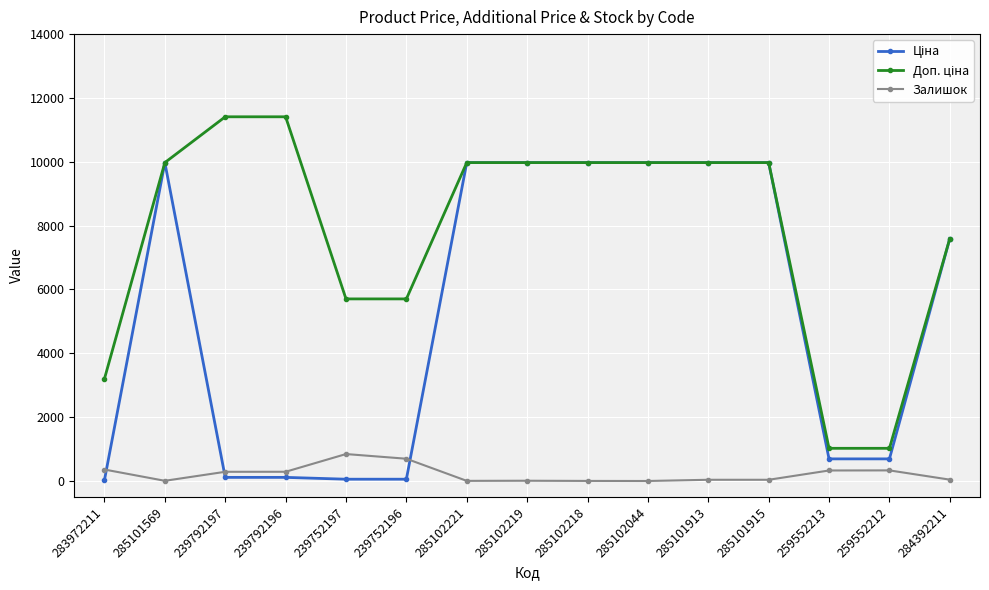

What is the greatest value displayed?

11410.0